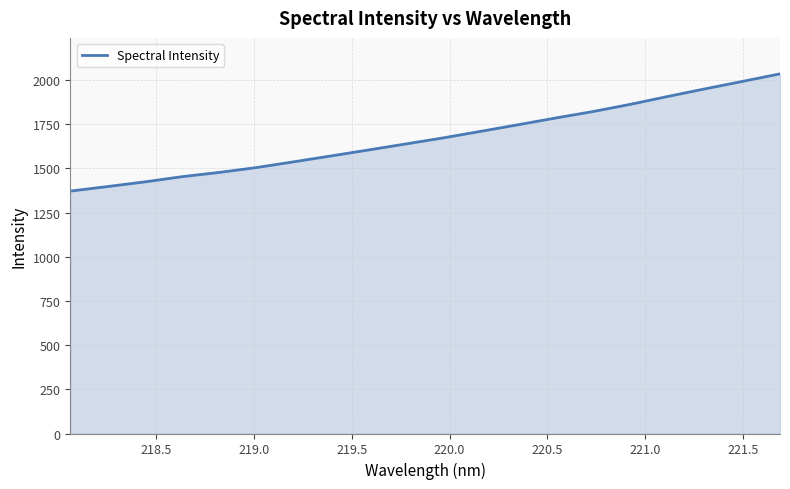

Does the chart display data point markers on the line(s)?

No